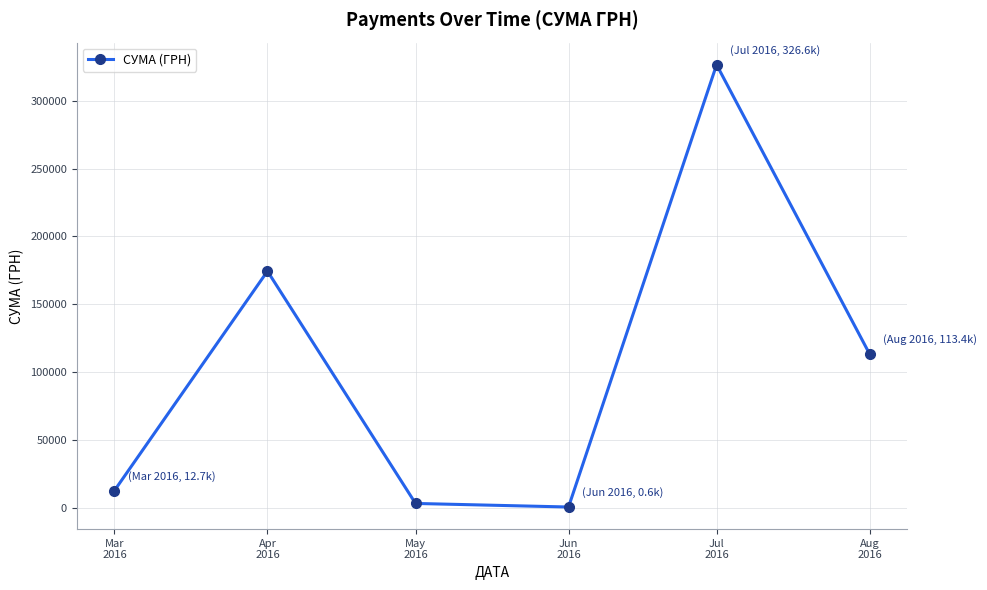

Where is the data nearest to the value 163586?

Apr
2016